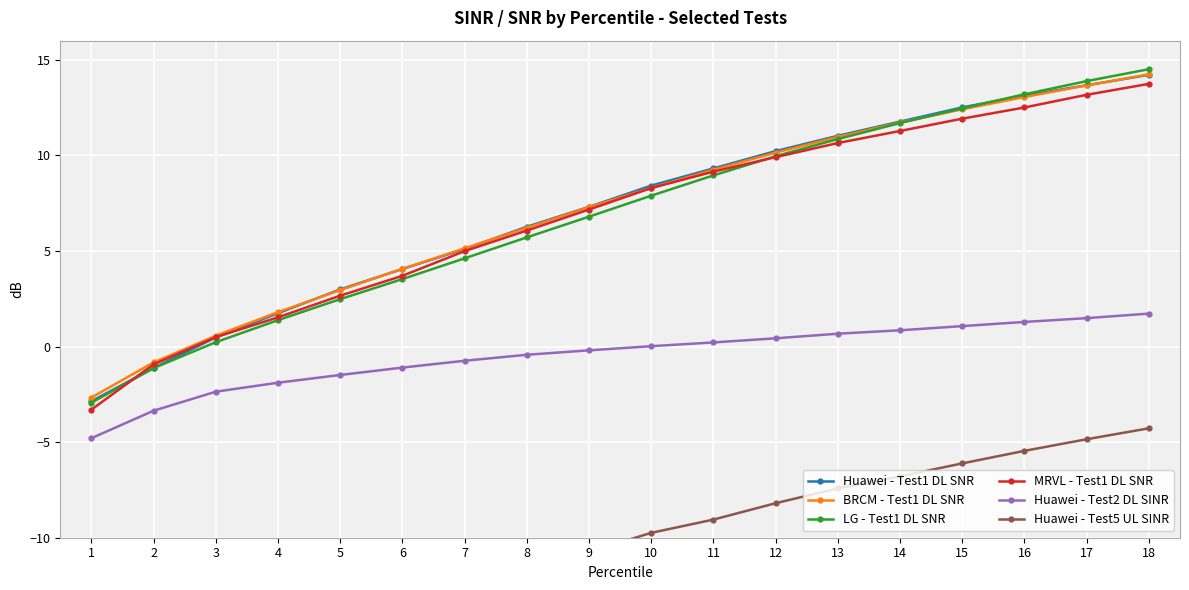

Reading left to right, transcribe all the data shown in this chart.

Huawei - Test1 DL SNR: 1=-2.9	2=-1.1	3=0.5	4=1.7	5=3.0	6=4.1	7=5.1	8=6.3	9=7.3	10=8.4	11=9.3	12=10.2	13=11.0	14=11.8	15=12.5	16=13.1	17=13.7	18=14.2
BRCM - Test1 DL SNR: 1=-2.7	2=-0.8	3=0.6	4=1.8	5=3.0	6=4.1	7=5.1	8=6.2	9=7.3	10=8.3	11=9.2	12=10.1	13=11.0	14=11.7	15=12.4	16=13.1	17=13.7	18=14.2
LG - Test1 DL SNR: 1=-2.9	2=-1.1	3=0.2	4=1.4	5=2.5	6=3.5	7=4.6	8=5.7	9=6.8	10=7.9	11=9.0	12=10.0	13=10.9	14=11.7	15=12.5	16=13.2	17=13.9	18=14.5
MRVL - Test1 DL SNR: 1=-3.3	2=-0.9	3=0.5	4=1.5	5=2.7	6=3.7	7=5.0	8=6.1	9=7.2	10=8.3	11=9.2	12=9.9	13=10.6	14=11.3	15=11.9	16=12.5	17=13.2	18=13.7
Huawei - Test2 DL SINR: 1=-4.8	2=-3.4	3=-2.4	4=-1.9	5=-1.5	6=-1.1	7=-0.7	8=-0.4	9=-0.2	10=0.0	11=0.2	12=0.4	13=0.7	14=0.9	15=1.1	16=1.3	17=1.5	18=1.7
Huawei - Test5 UL SINR: 1=-21.1	2=-19.0	3=-17.5	4=-16.2	5=-15.0	6=-13.9	7=-12.7	8=-11.8	9=-10.7	10=-9.7	11=-9.1	12=-8.2	13=-7.4	14=-6.8	15=-6.1	16=-5.5	17=-4.8	18=-4.3